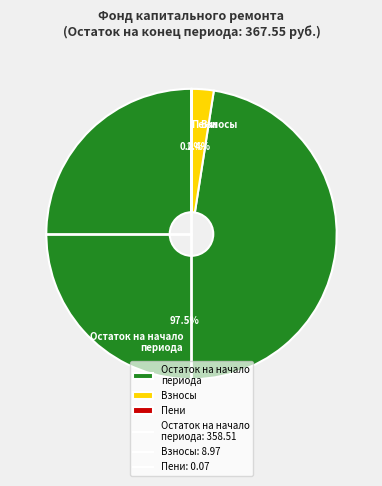

To the nearest percent, what is the average slice percentage?

33%